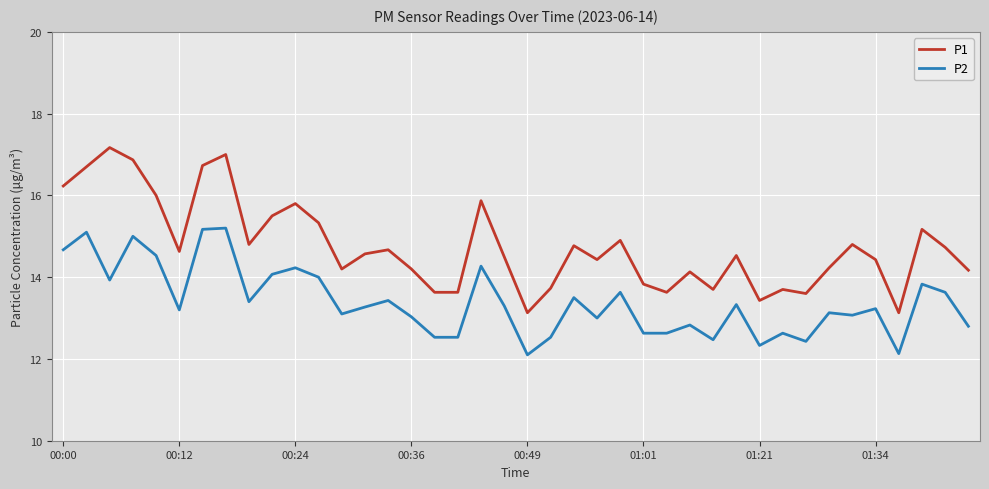

How many distinct data groups are displayed?

2